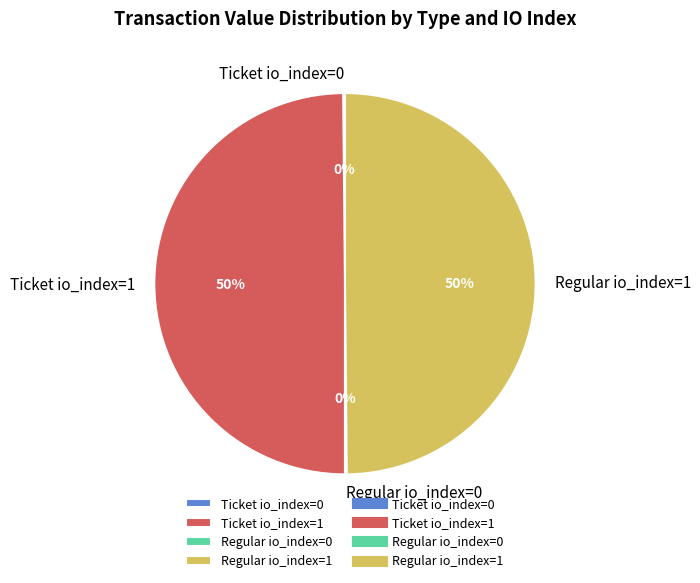

What percentage is the Ticket io_index=1 slice, to the nearest percent?

50%